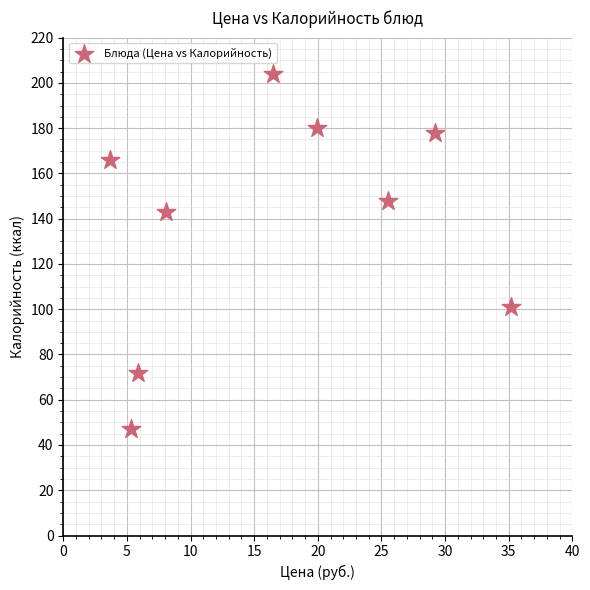

What Y value in the scatter plot is closest to 125?

143